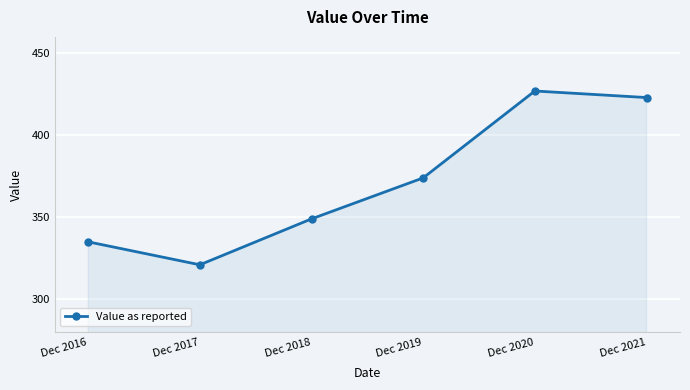

What is the average value?

372